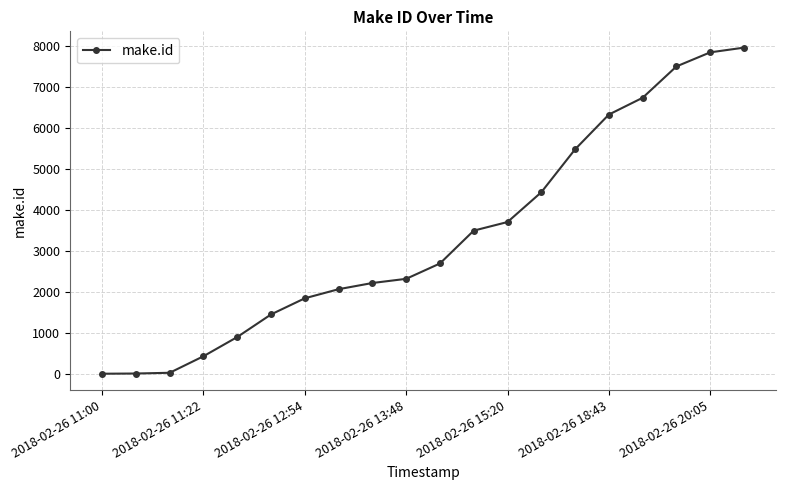

What is the difference between the maximum and second lowest values?

7957